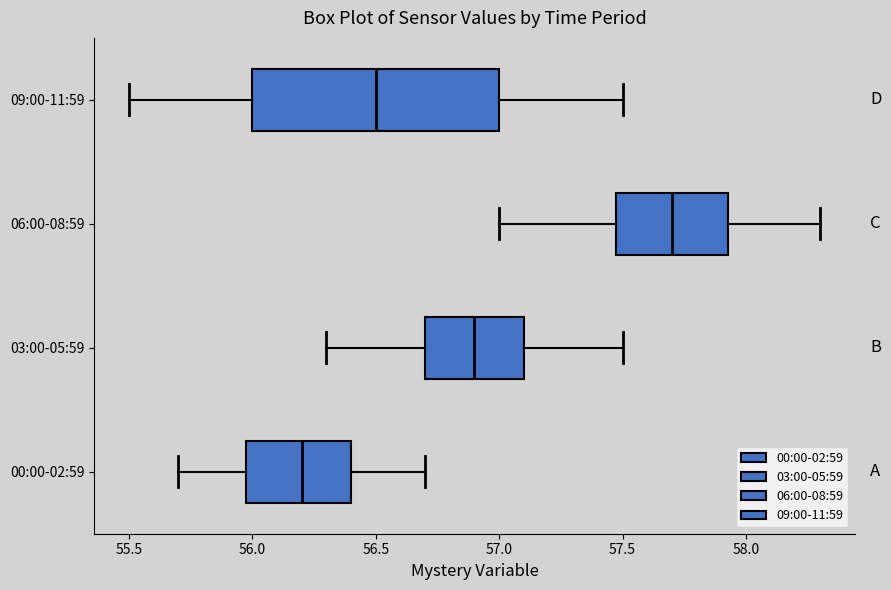

Which box's median line is the furthest to the right?

06:00-08:59